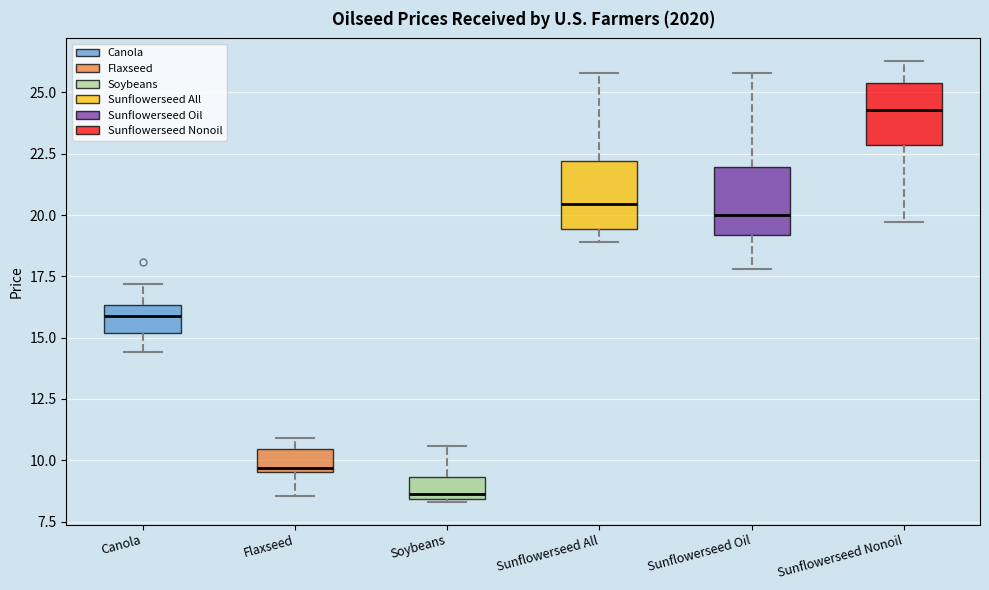

Reading left to right, read every box against the y-axis: the position of its median line, the range the box covers, and the ends of its whiskers. The values are not printed on the chart, so give them approximately, as read against the axis.

Canola: median 16.0, box 15.0 to 16.5, whiskers 14.5 to 17.0
Flaxseed: median 9.5 (just above the box's lower edge), box 9.5 to 10.5, whiskers 8.5 to 11.0
Soybeans: median 8.5 (just above the box's lower edge), box 8.5 to 9.5, whiskers 8.5 (just below the box's lower edge) to 10.5
Sunflowerseed All: median 20.5, box 19.5 to 22.0, whiskers 19.0 to 26.0
Sunflowerseed Oil: median 20.0, box 19.0 to 22.0, whiskers 18.0 to 26.0
Sunflowerseed Nonoil: median 24.5, box 23.0 to 25.5, whiskers 19.5 to 26.5